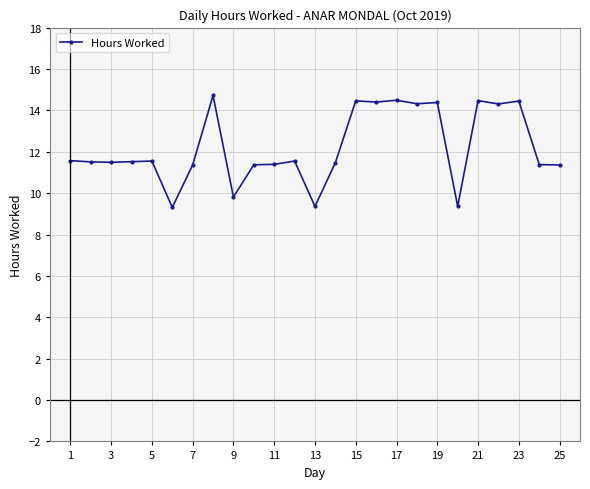

How many distinct data groups are displayed?

1